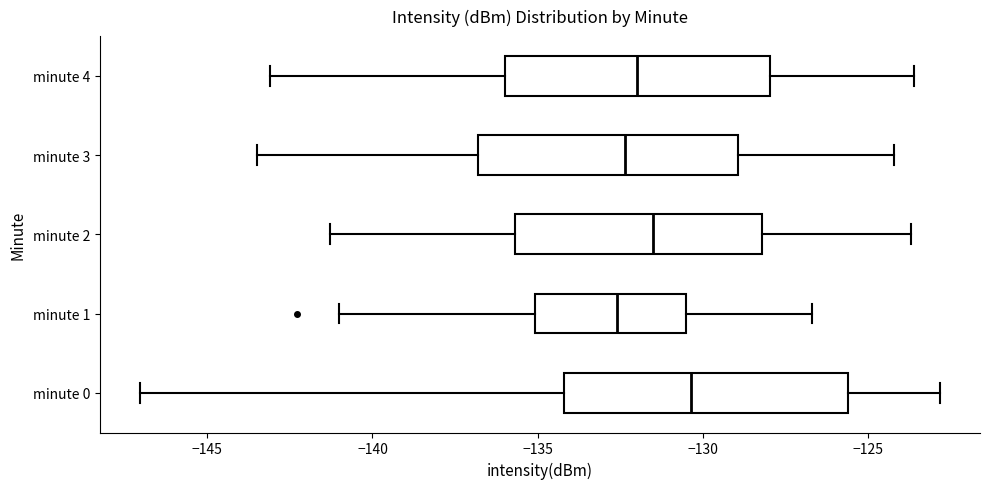

Where does the left whisker of the box for minute 1 end on the x-axis? The values are not printed on the chart, so give them approximately, as read against the axis.

-141.0